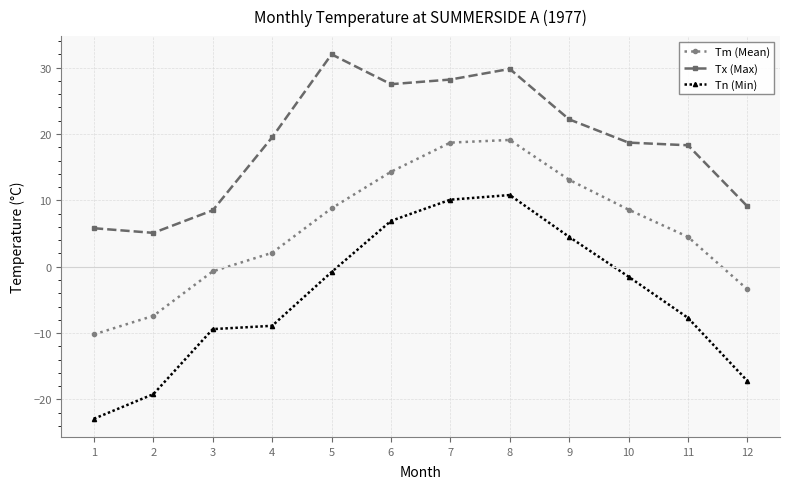

True or false: Tn (Min) and Tm (Mean) cross at least once.

False